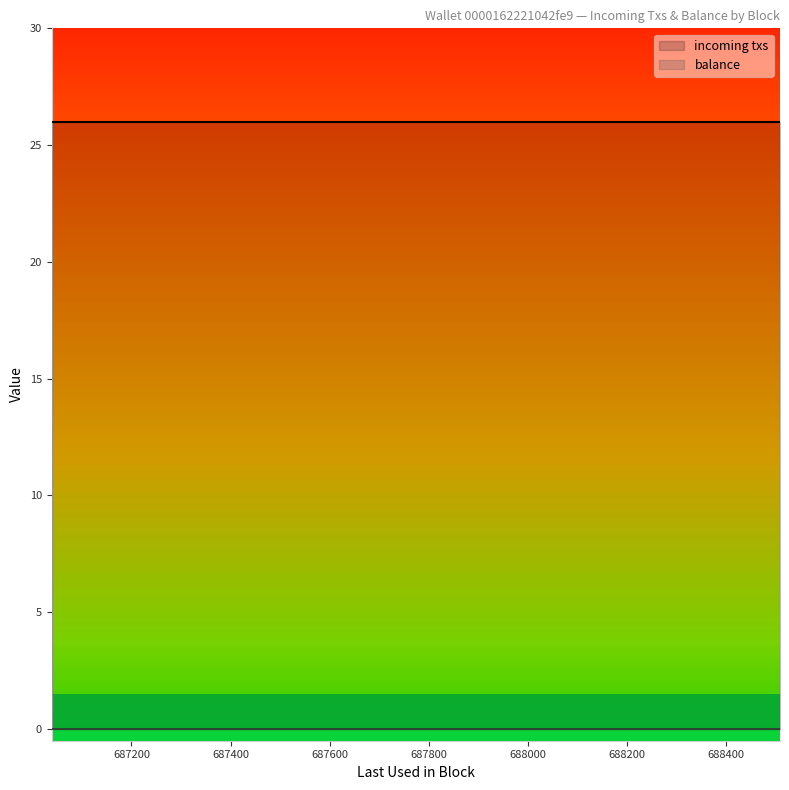

Reading right to left, extract all data points from this chart.

incoming txs: 26	26	26	26	26	26	26	26	26	26	26	26	26	26	26	26	26	26	26	26
balance: 0	0	0	0	0	0	0	0	0	0	0	0	0	0	0	0	0	0	0	0